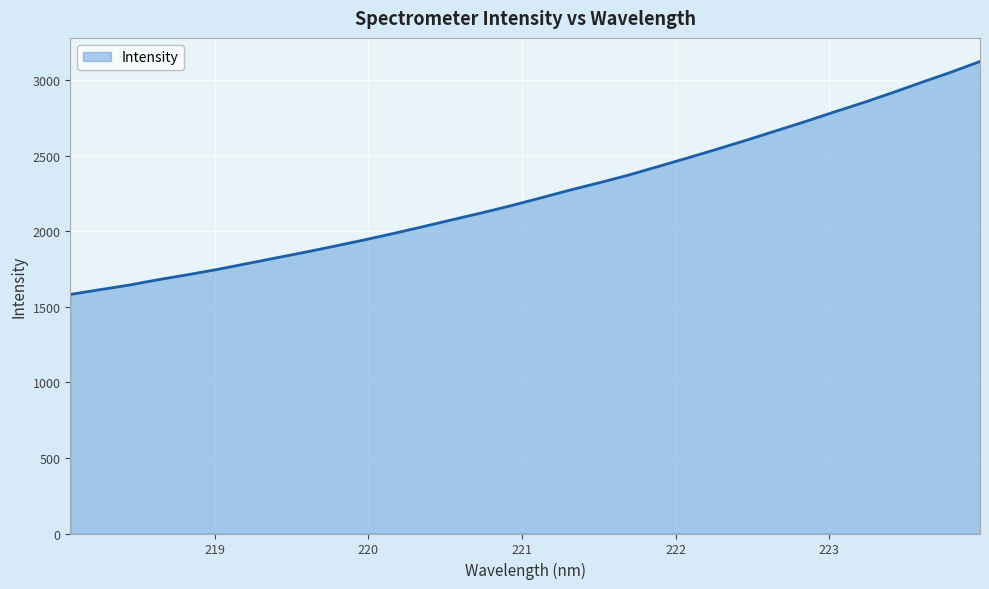

What is the smallest value displayed?

1582.9